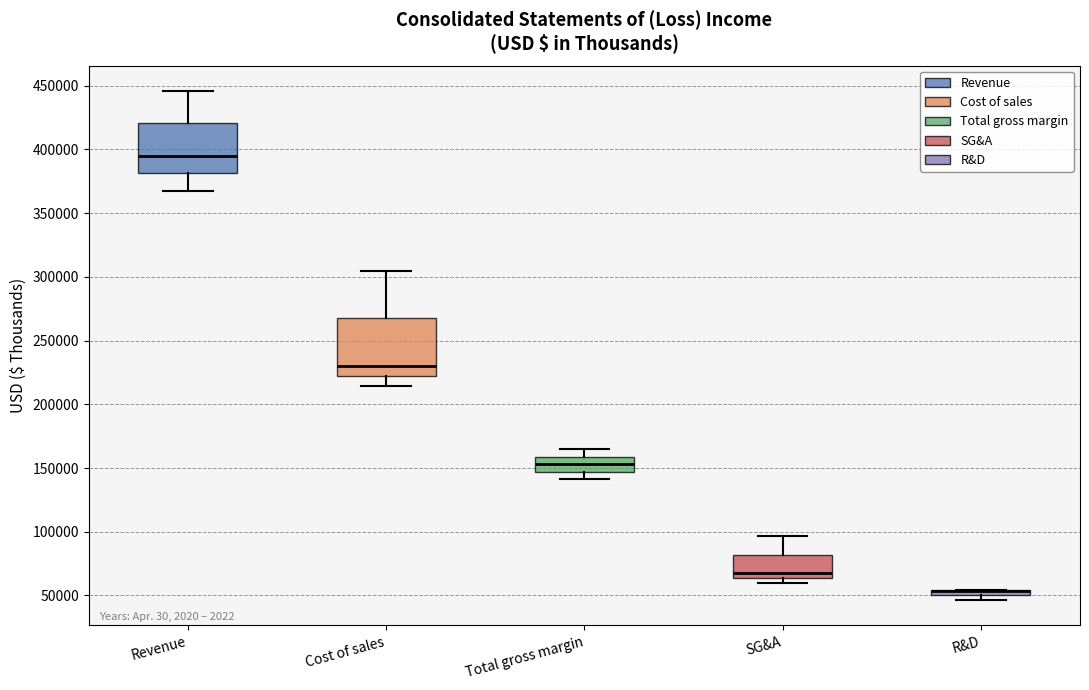

Where does the median line of the box for Revenue sit on the y-axis? The values are not printed on the chart, so give them approximately, as read against the axis.

395000